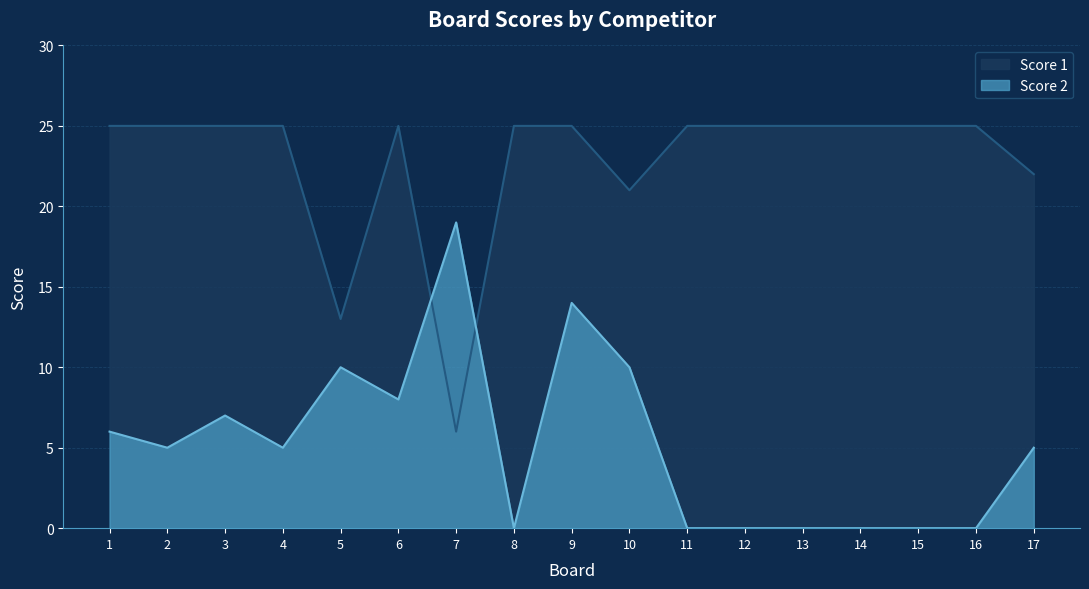

What is the spread (max minus min) of values at 4?

20